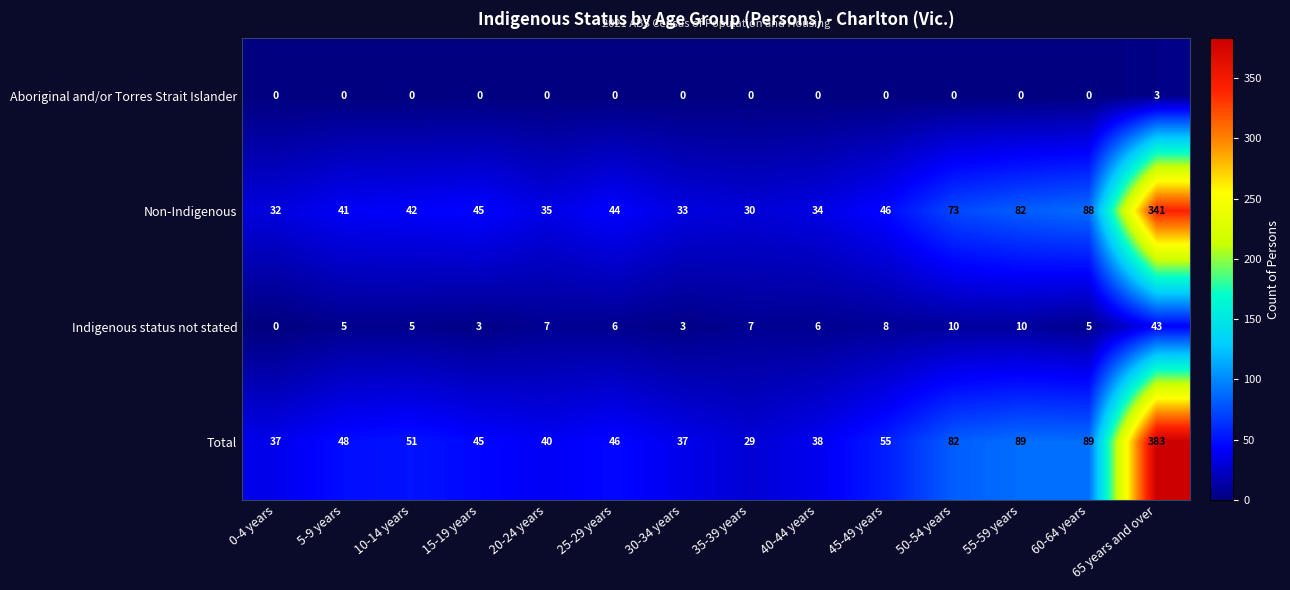

Which series has the widest spread of values?

Total